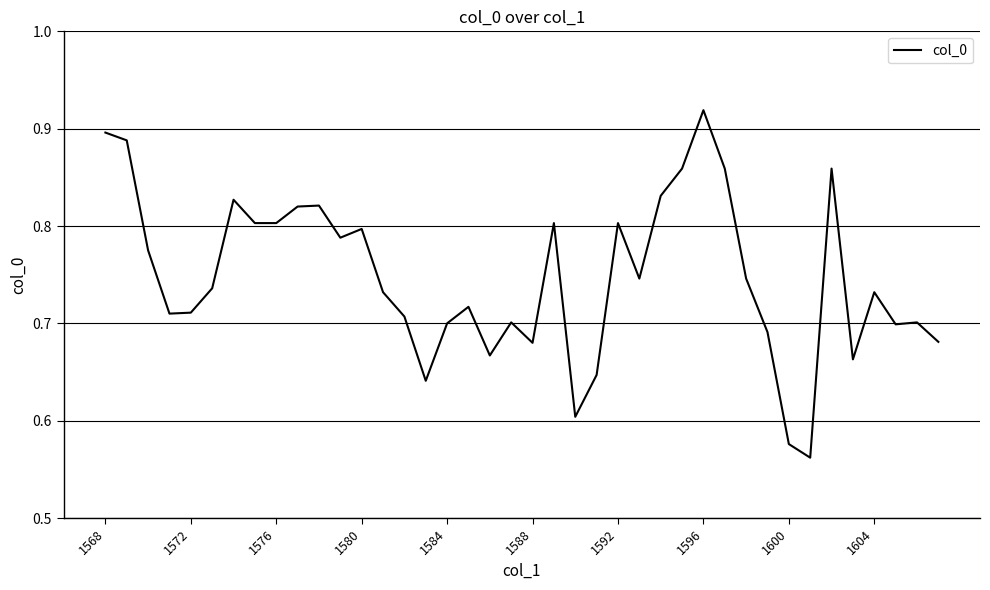

Which label corresponds to the largest value in the chart?

1596